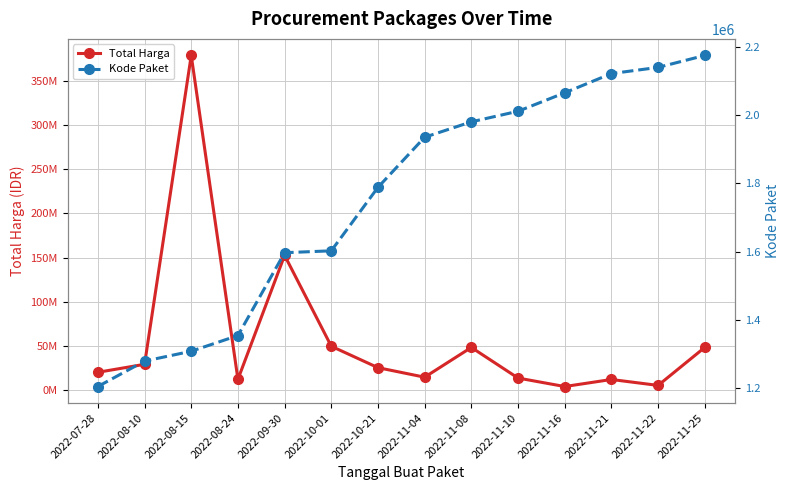

Rank the series by their maximum value, from highest to lowest.

Total Harga, Kode Paket